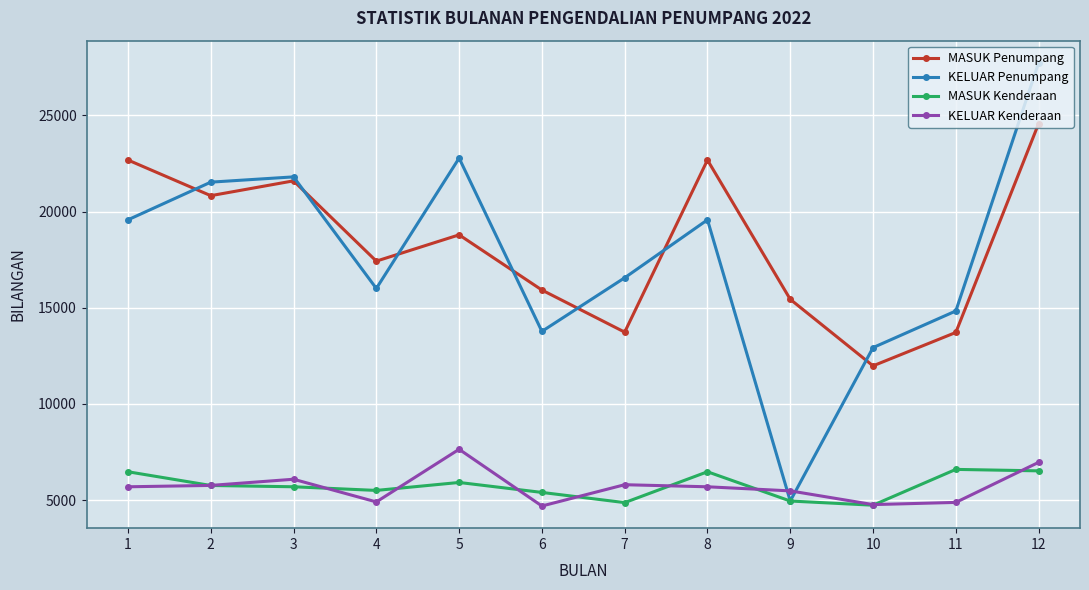

What is the average value of the KELUAR Penumpang series?

17669